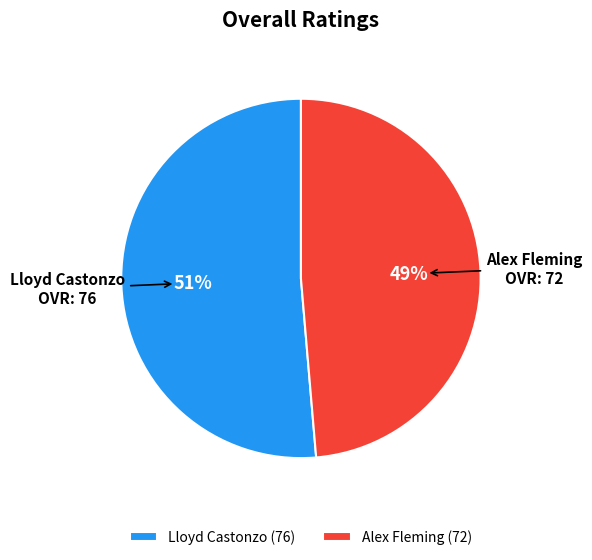

Which has a higher value, Lloyd Castonzo or Alex Fleming?

Lloyd Castonzo